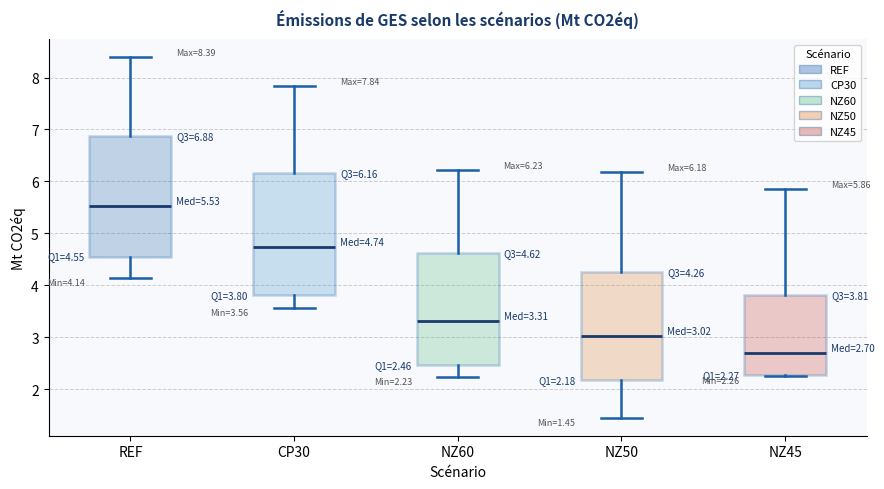

Which box's median line is the lowest?

NZ45